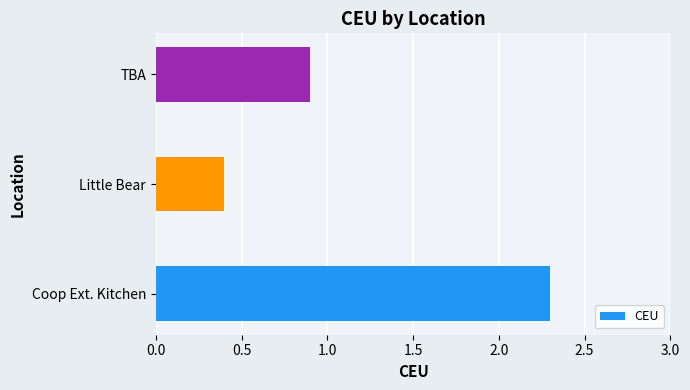

Rank the categories by value from lowest to highest.

Little Bear, TBA, Coop Ext. Kitchen